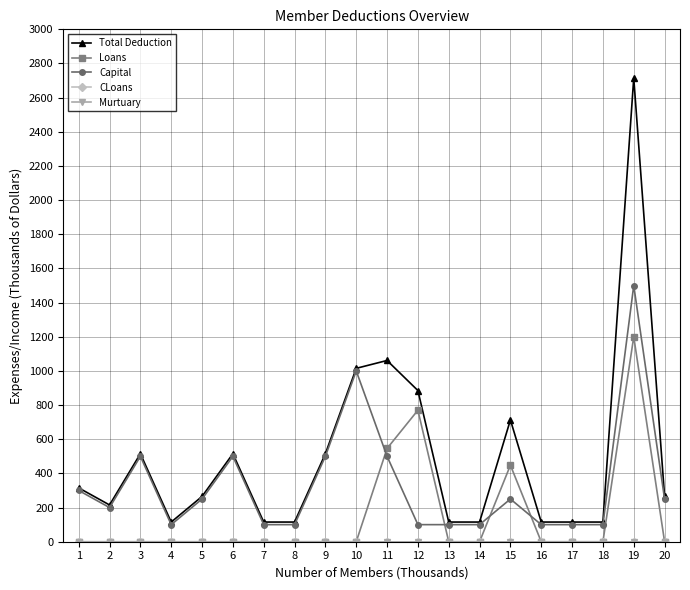

What is the difference between the maximum and minimum values in the Total Deduction series?

2600.0